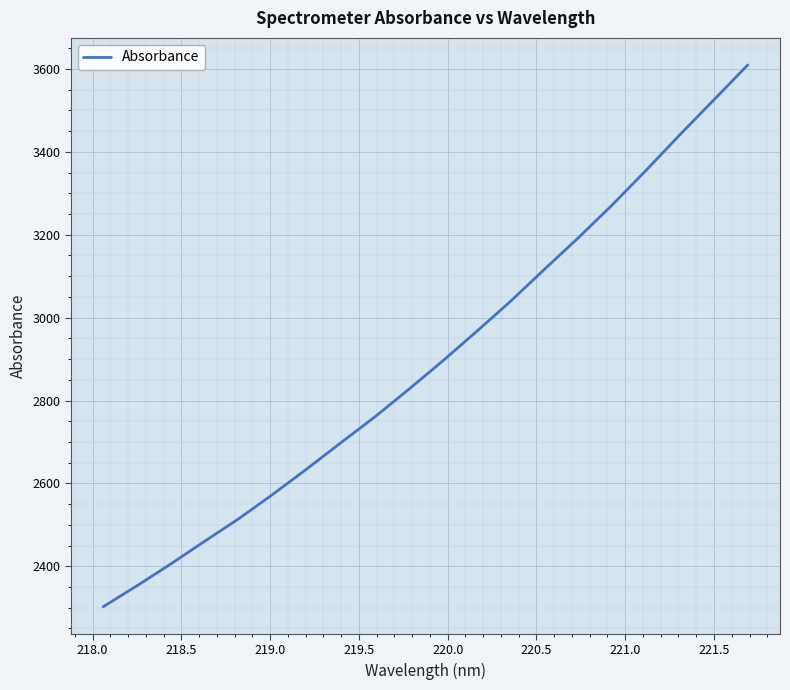

What is the smallest value displayed?

2302.5